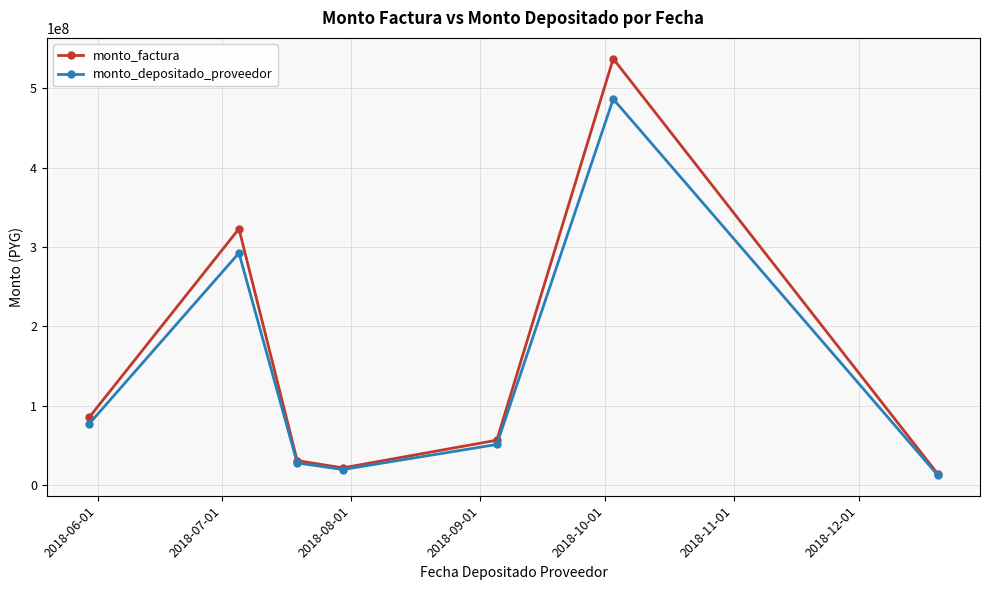

Rank the series by their maximum value, from lowest to highest.

monto_depositado_proveedor, monto_factura